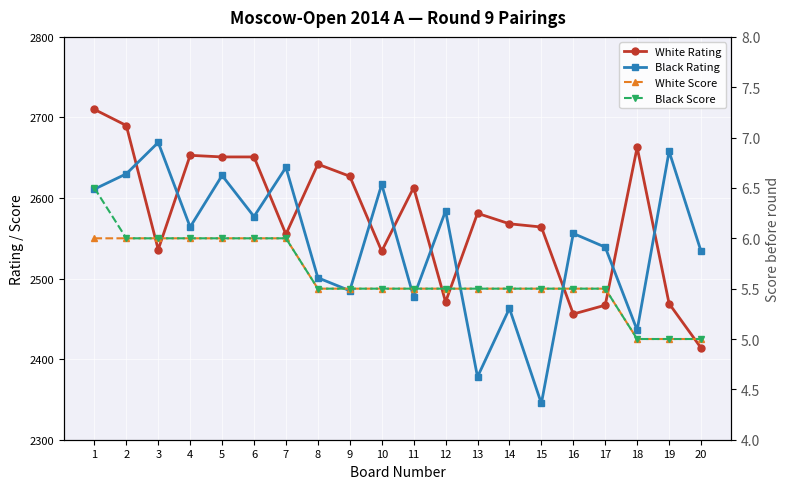

What value does the White Rating series have at 17?

2467.0